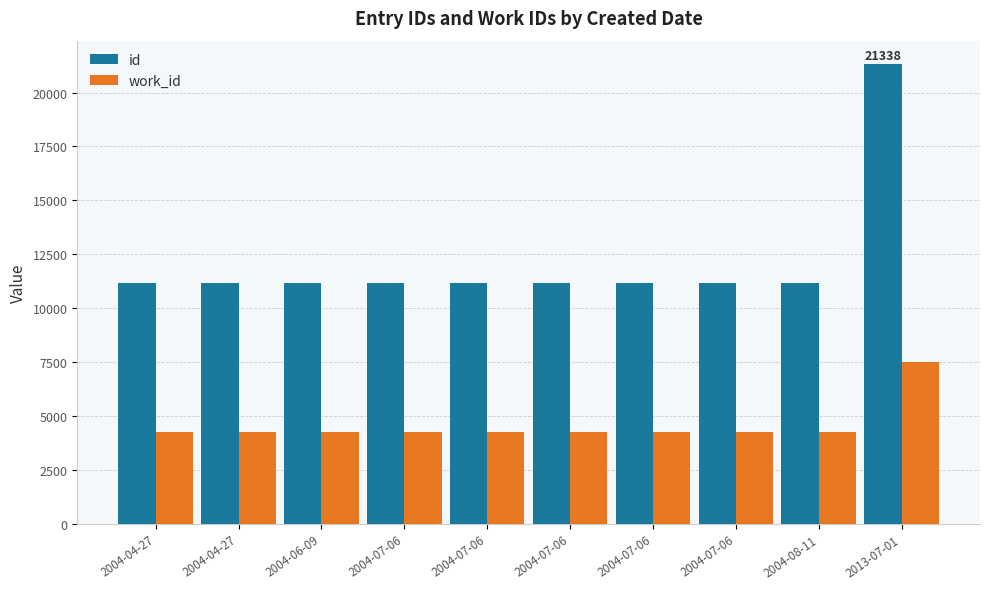

The value of work_id at 2004-07-06 is 4272. True or false?

True